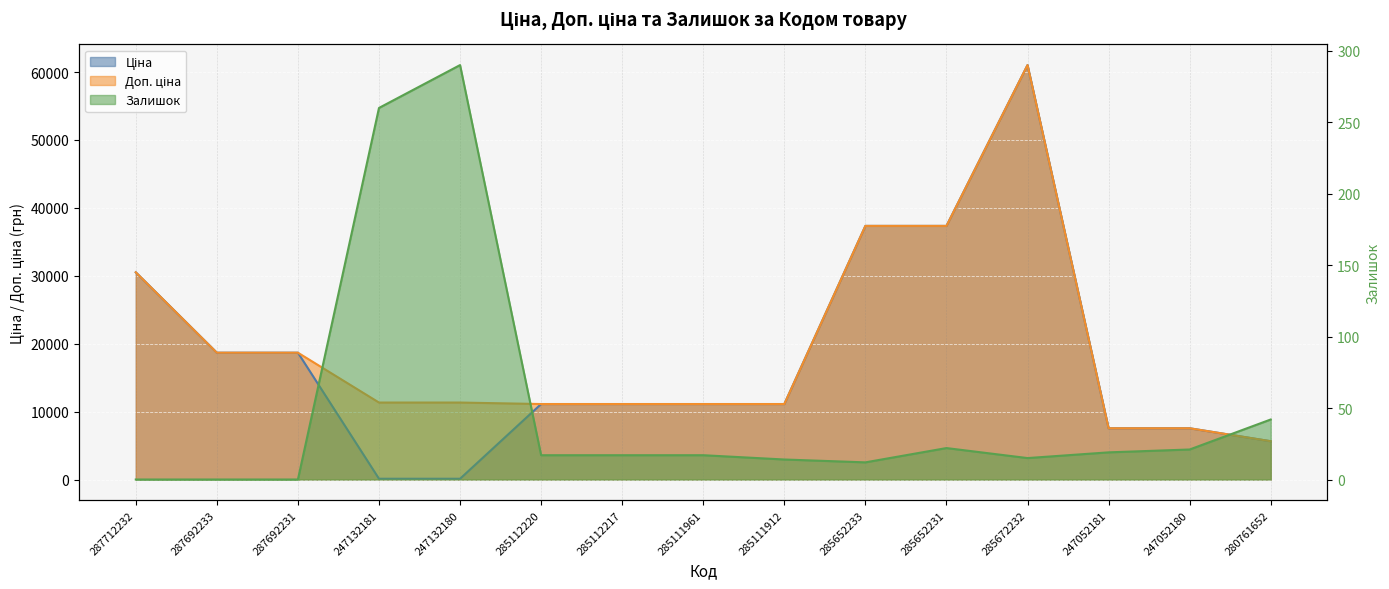

Where does the Залишок series first go above 17?

247132181